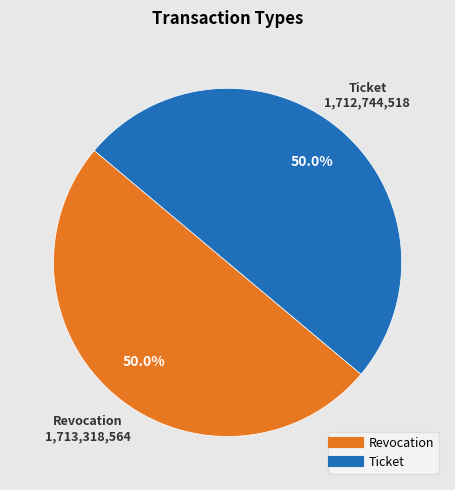

Count the number of slices in the pie.

2